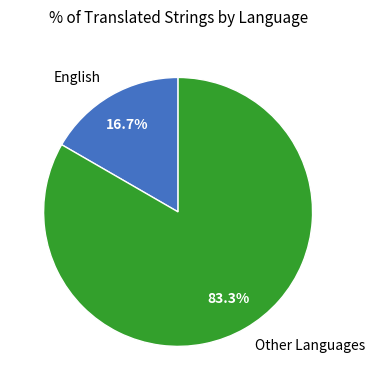

Which slice represents more than half of the pie?

Other Languages